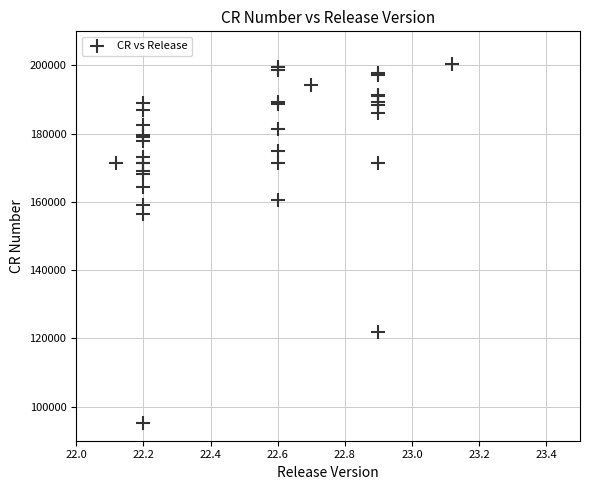

What Y value in the scatter plot is closest to 147767?

156600